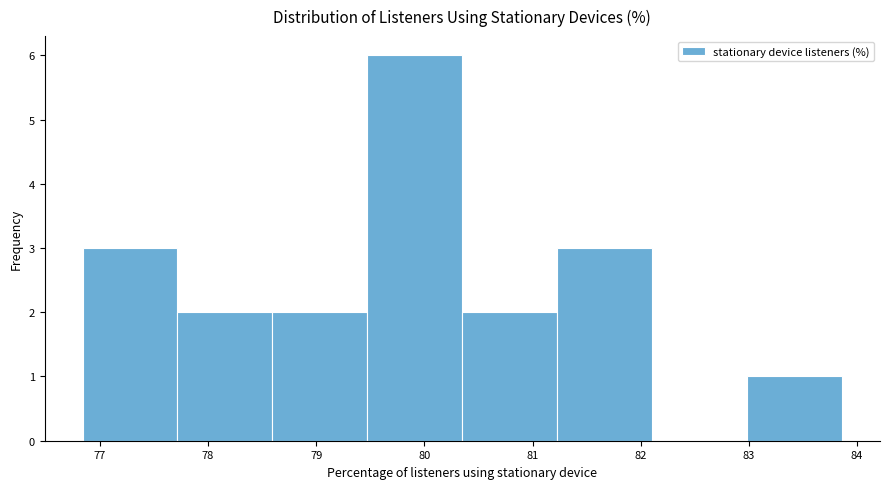

Reading left to right, transcribe this chart: for each bar, give the range it covers on the x-axis and its height. Neither the bar edges nor the heights are printed on the chart, so give them approximately, as read against the axes.

76.8 to 77.7: 3
77.7 to 78.6: 2
78.6 to 79.5: 2
79.5 to 80.4: 6
80.4 to 81.2: 2
81.2 to 82.1: 3
82.1 to 83.0: 0
83.0 to 83.9: 1